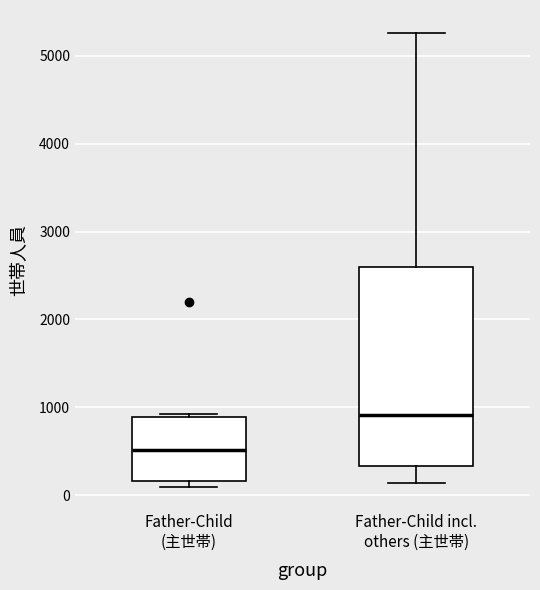

Reading left to right, transcribe this box plot: for each box, give where its median line is, the range the box spans, and where its two whiskers end, as read against the y-axis. The values are not printed on the chart, so give them approximately, as read against the axis.

Father-Child (主世帯): median 500, box 200 to 900, whiskers 100 to 900 (just above the box's upper edge)
Father-Child incl. others (主世帯): median 900, box 300 to 2600, whiskers 100 to 5300